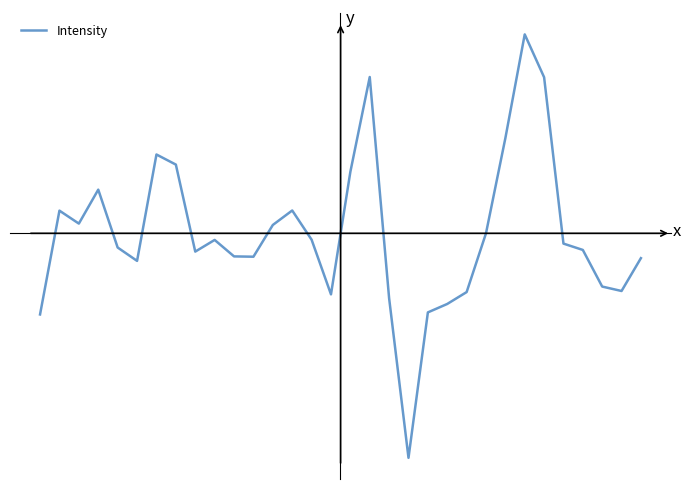

Is this an area chart (filled region under the line)?

No